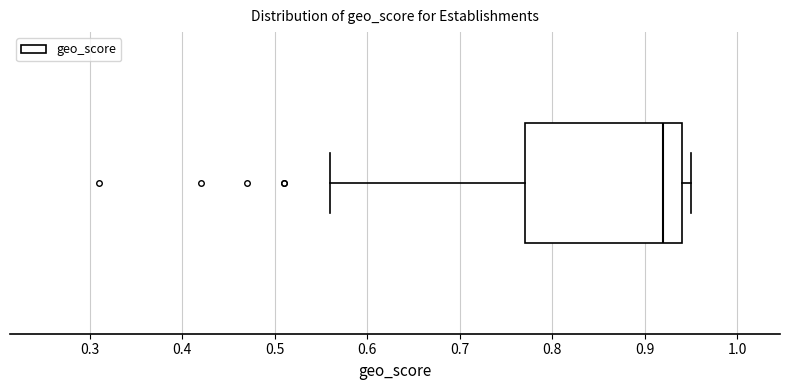

Where is the left edge of the box on the x-axis? The values are not printed on the chart, so give them approximately, as read against the axis.

0.77